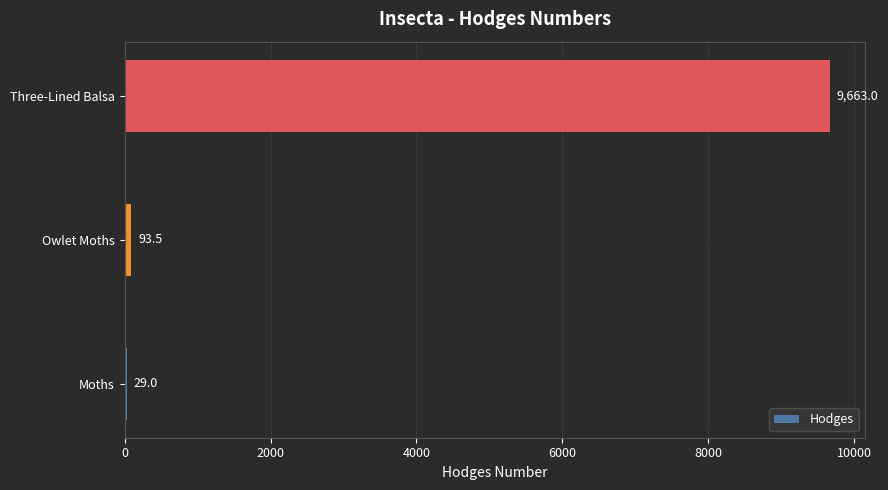

What is the sum of the values at Three-Lined Balsa and Owlet Moths?

9756.5